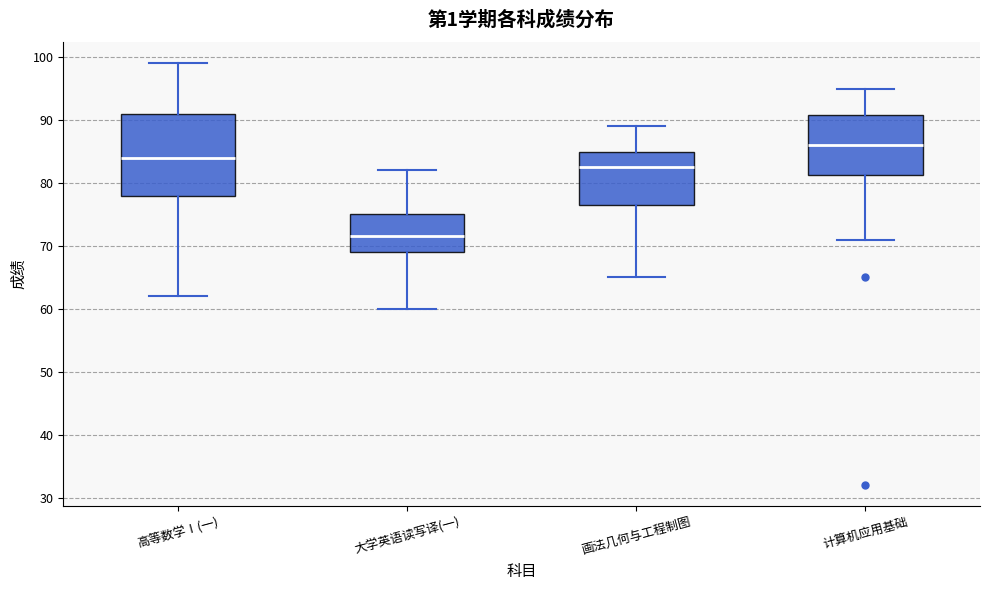

Reading left to right, read every box against the y-axis: the position of its median line, the range the box covers, and the ends of its whiskers. The values are not printed on the chart, so give them approximately, as read against the axis.

高等数学Ⅰ(一): median 84, box 78 to 91, whiskers 62 to 99
大学英语读写译(一): median 72, box 69 to 75, whiskers 60 to 82
画法几何与工程制图: median 83, box 77 to 85, whiskers 65 to 89
计算机应用基础: median 86, box 81 to 91, whiskers 71 to 95